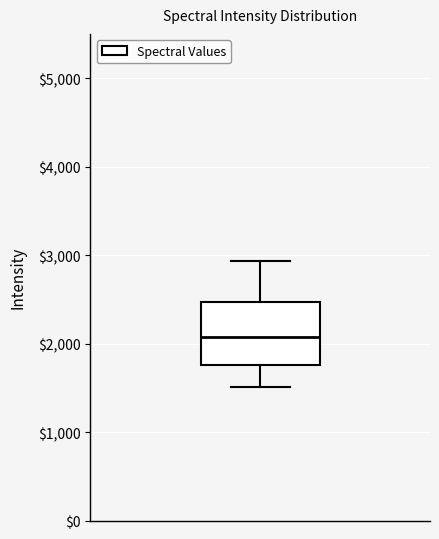

Where does the lower whisker of the box end on the y-axis? The values are not printed on the chart, so give them approximately, as read against the axis.

1500